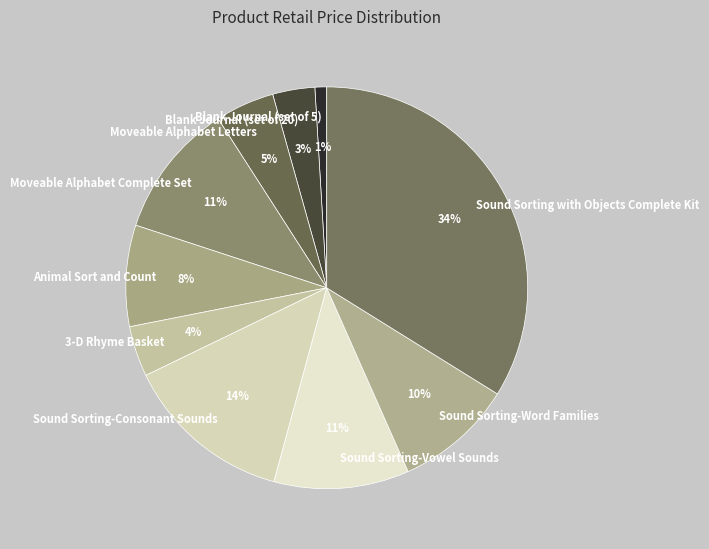

Combined, do Sound Sorting with Objects Complete Kit and Animal Sort and Count account for over 50%?

No